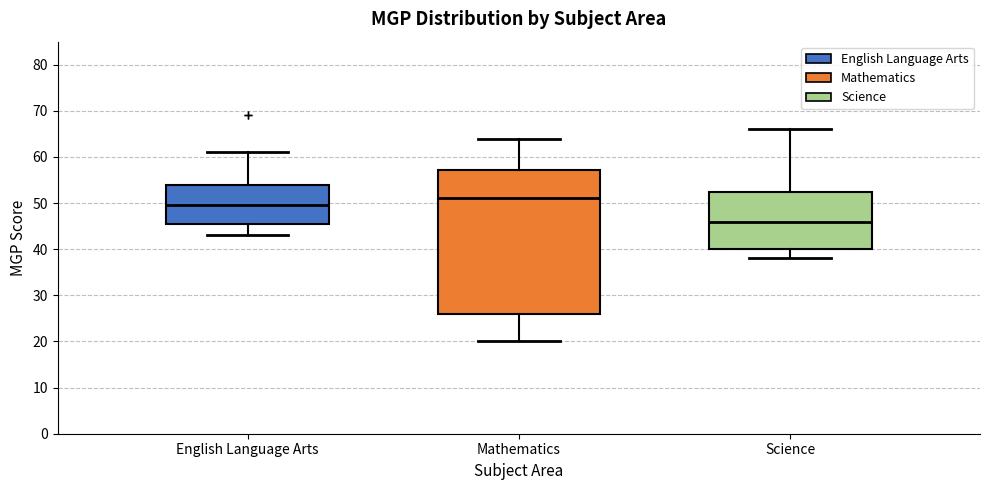

Which box has the lowest median line?

Science